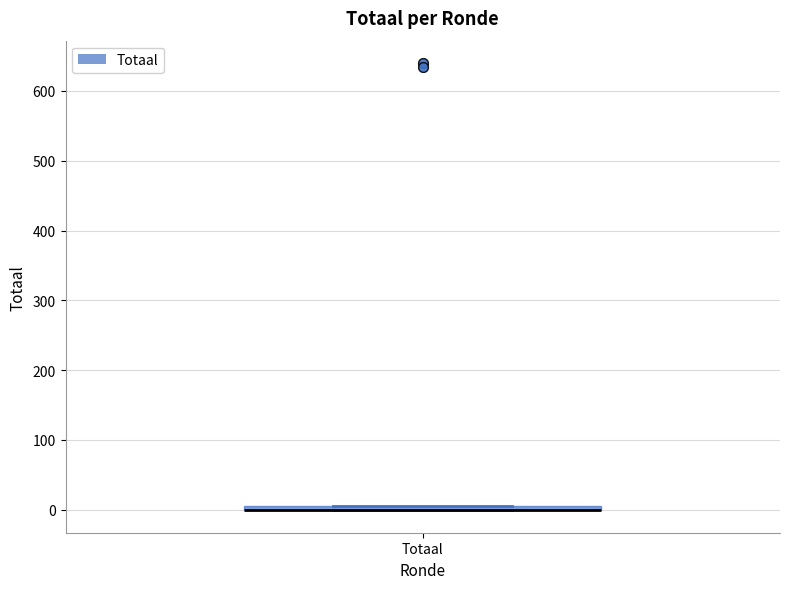

Where is the lower edge of the box for Totaal on the y-axis? The values are not printed on the chart, so give them approximately, as read against the axis.

0